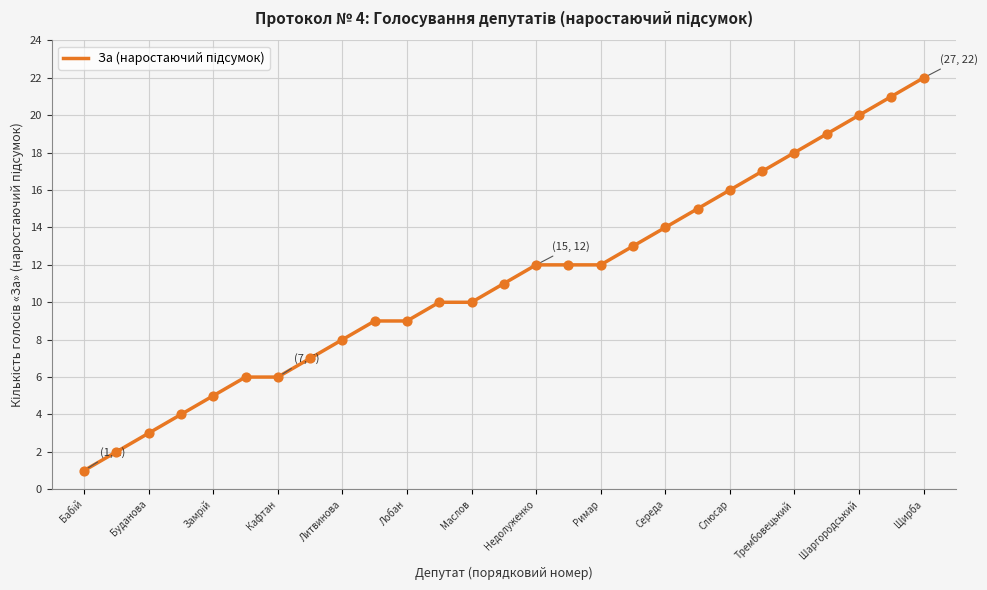

What is the maximum value shown in the chart?

22